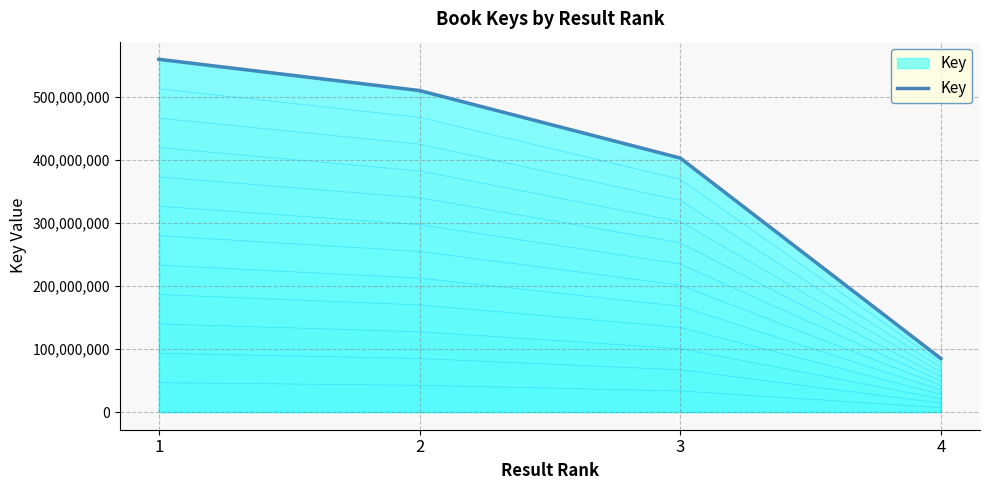

What is the difference between the second highest and minimum values?

425637458